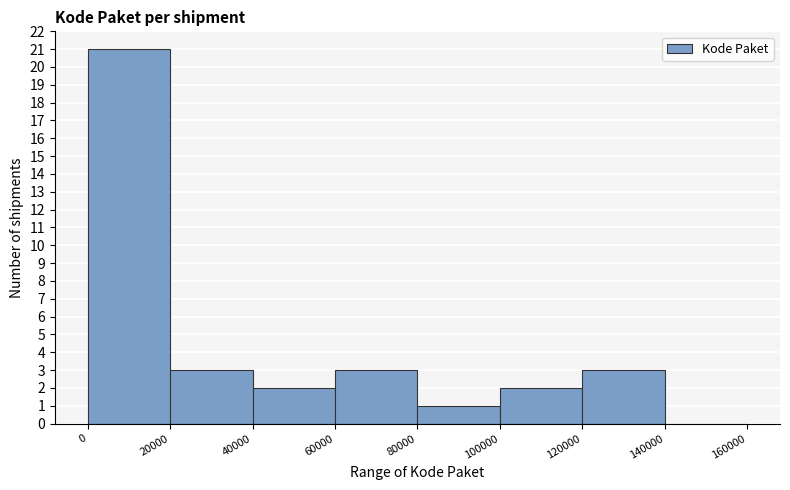

Reading left to right, transcribe this chart: for each bar, give the range it covers on the x-axis and its height. The values are not printed on the chart, so give them approximately, as read against the axis.

0 to 20000: 21
20000 to 40000: 3
40000 to 60000: 2
60000 to 80000: 3
80000 to 100000: 1
100000 to 120000: 2
120000 to 140000: 3
140000 to 160000: 0